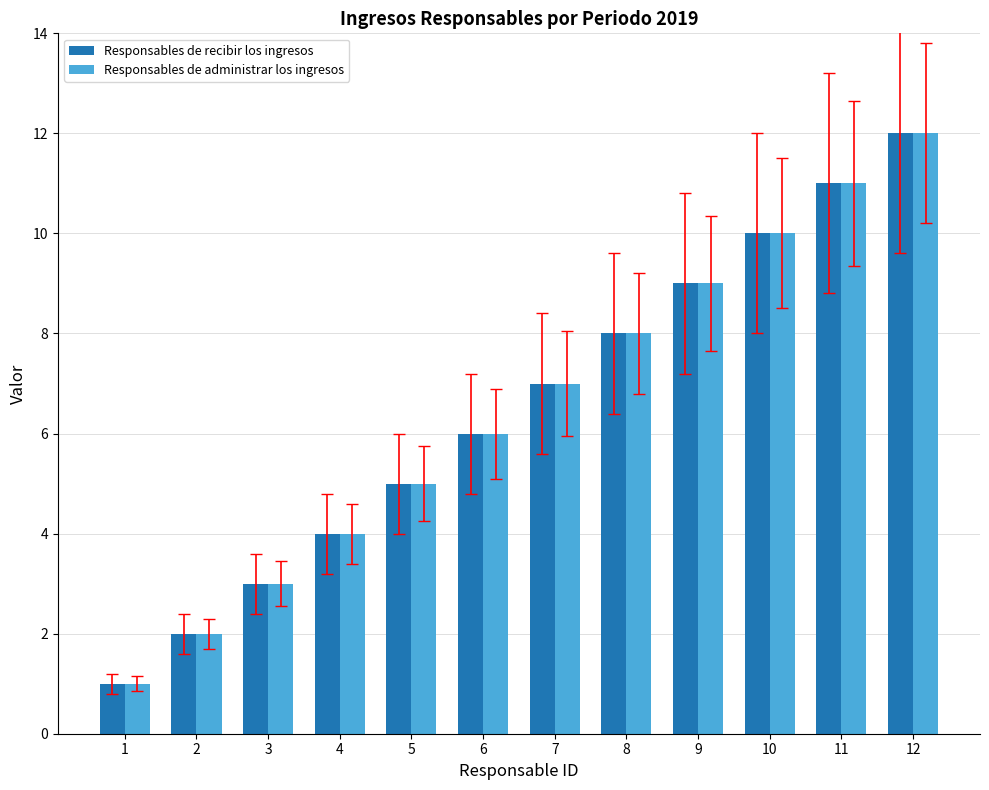

Rank the categories by Responsables de recibir los ingresos value from lowest to highest.

1, 2, 3, 4, 5, 6, 7, 8, 9, 10, 11, 12